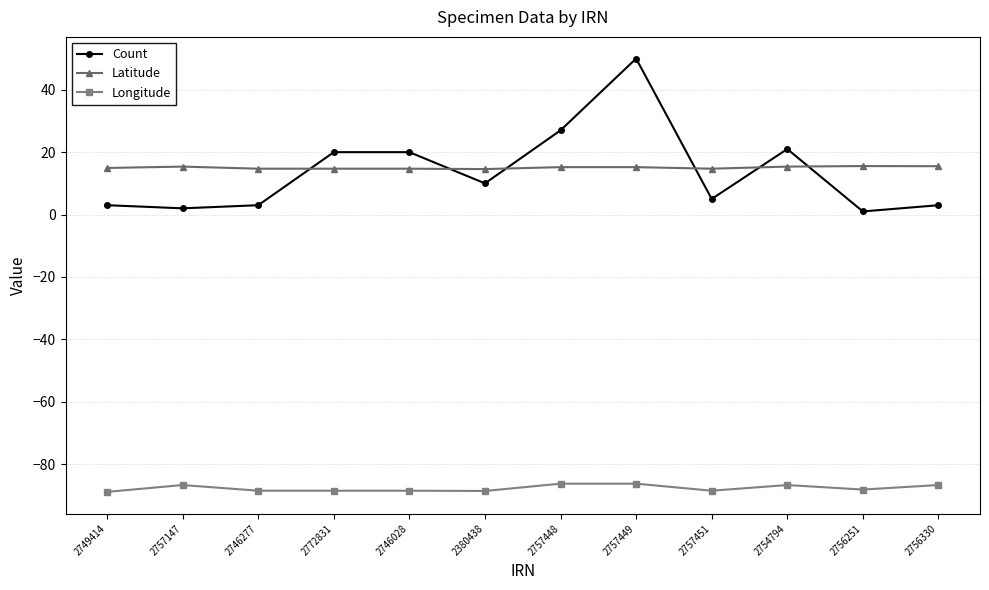

At which label is Count closest to 25?

2757448